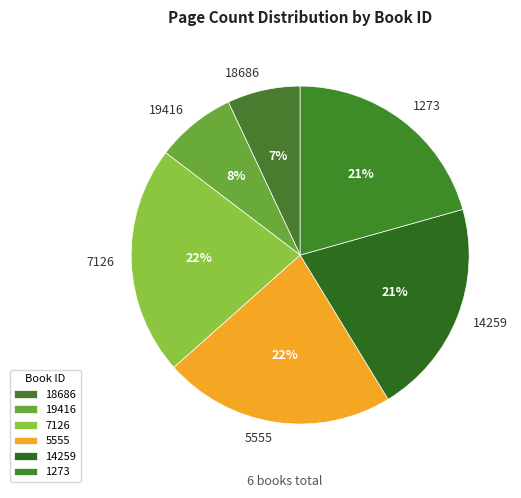

Does any single category account for the majority?

No